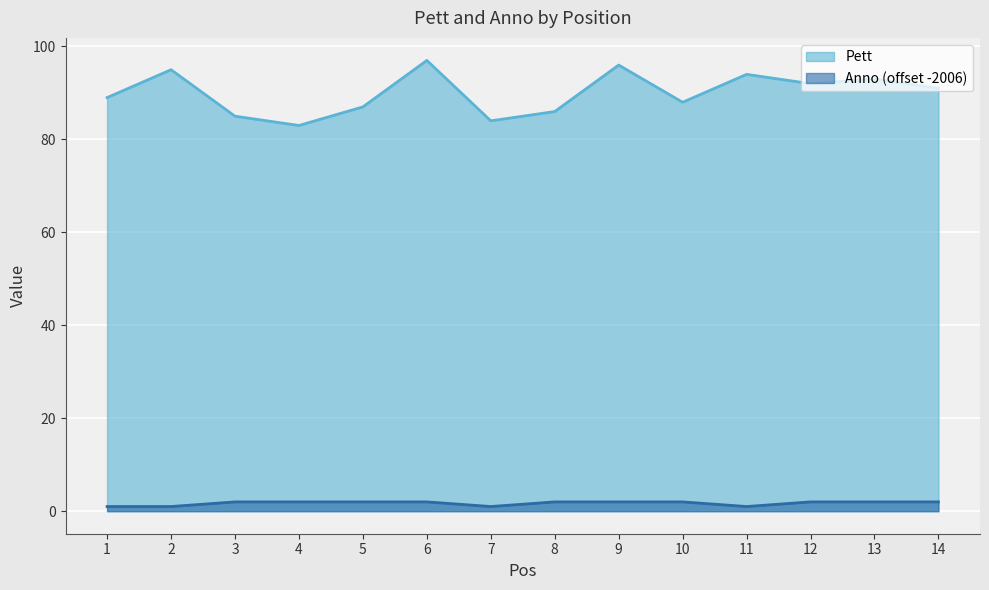

What is the spread (max minus min) of values at 1?

88